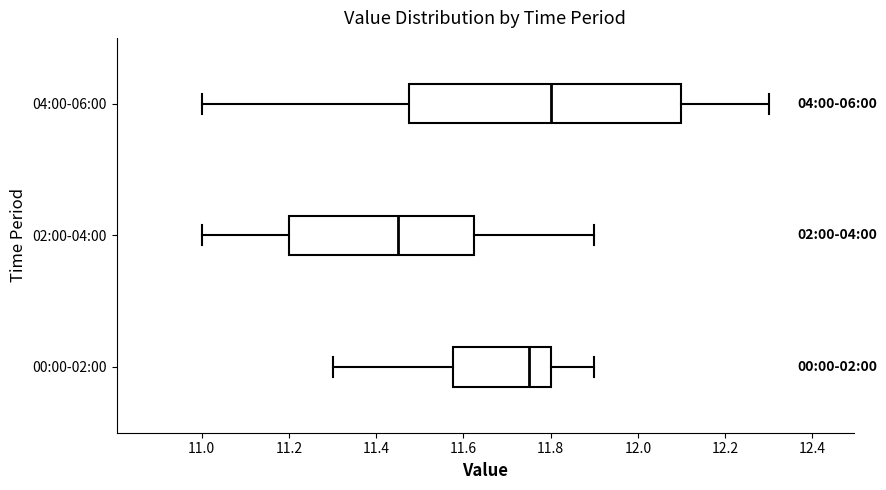

Reading bottom to top, transcribe this box plot: for each box, give where its median line is, the range the box spans, and where its two whiskers end, as read against the x-axis. The values are not printed on the chart, so give them approximately, as read against the axis.

00:00-02:00: median 11.76, box 11.58 to 11.80, whiskers 11.30 to 11.90
02:00-04:00: median 11.46, box 11.20 to 11.62, whiskers 11.00 to 11.90
04:00-06:00: median 11.80, box 11.48 to 12.10, whiskers 11.00 to 12.30